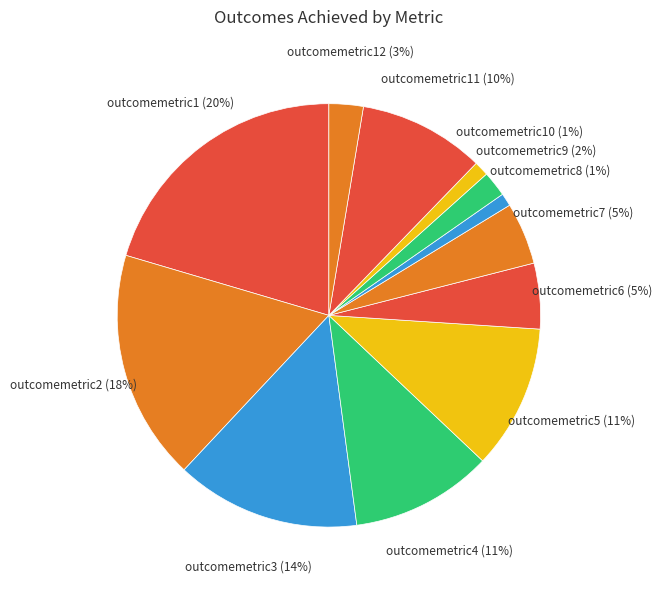

To the nearest percent, what portion does outcomemetric10 represent?

1%